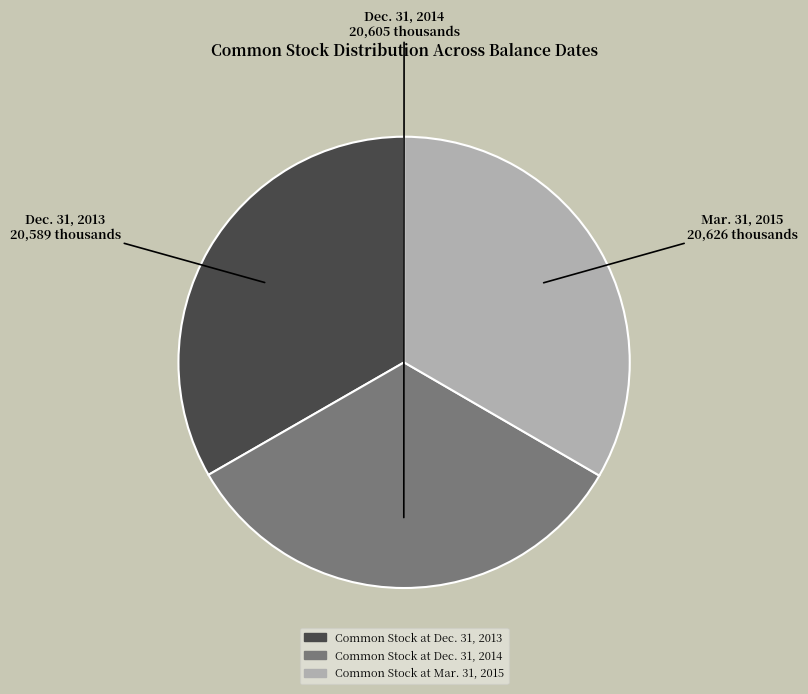

The Common Stock at Dec. 31, 2014 slice represents 46% of the pie. True or false?

False